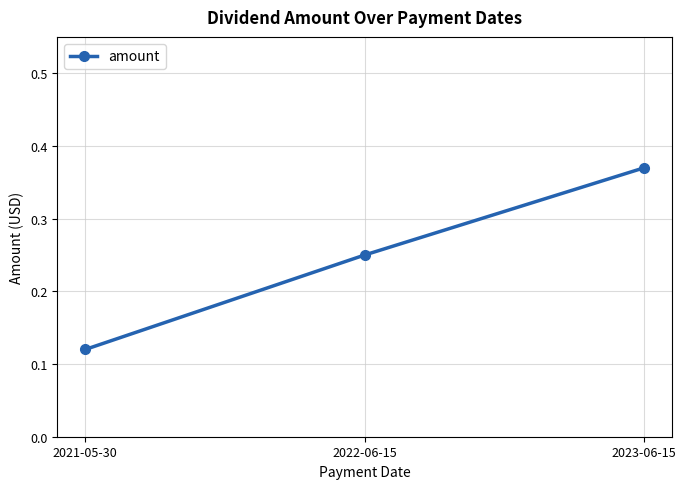

At which label is the value closest to 0?

2021-05-30